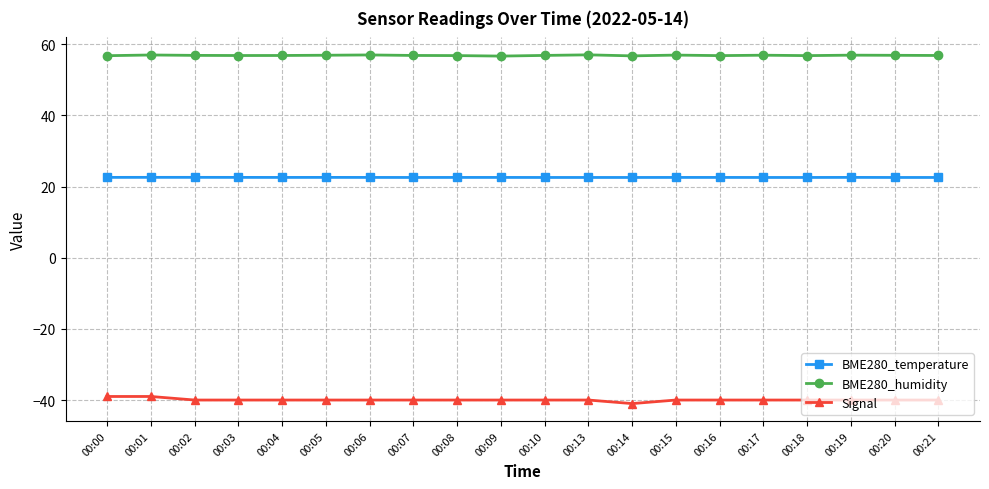

What is the spread (max minus min) of values at 00:05?

96.9